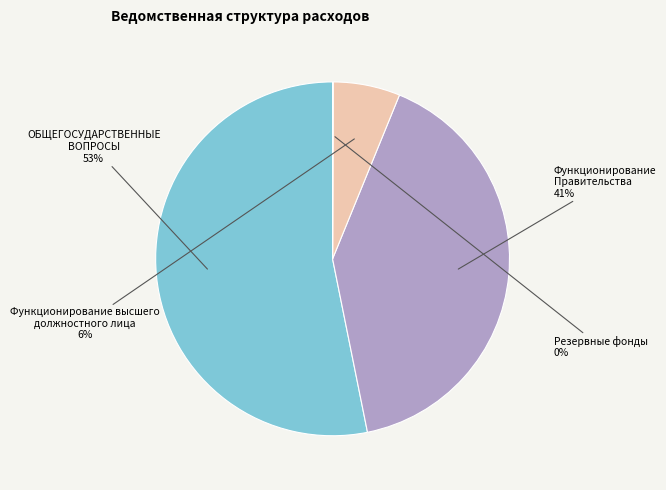

To the nearest percent, what is the difference between the largest and smallest slice percentages?

53%